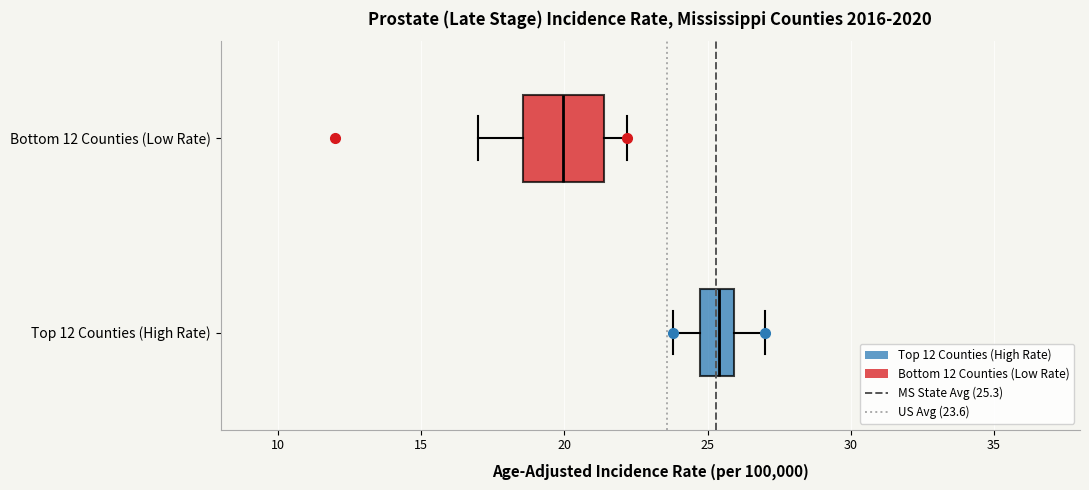

Which box is the widest, from its left edge to its right edge?

Bottom 12 Counties (Low Rate)